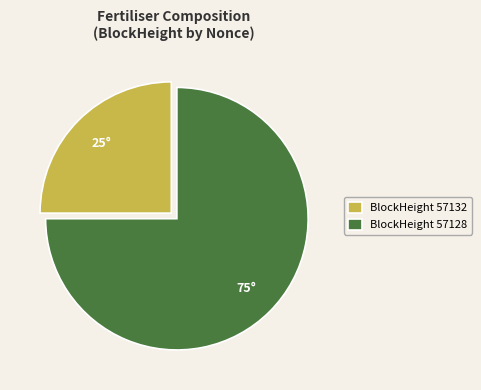

Which category has the biggest portion of the pie?

BlockHeight 57128